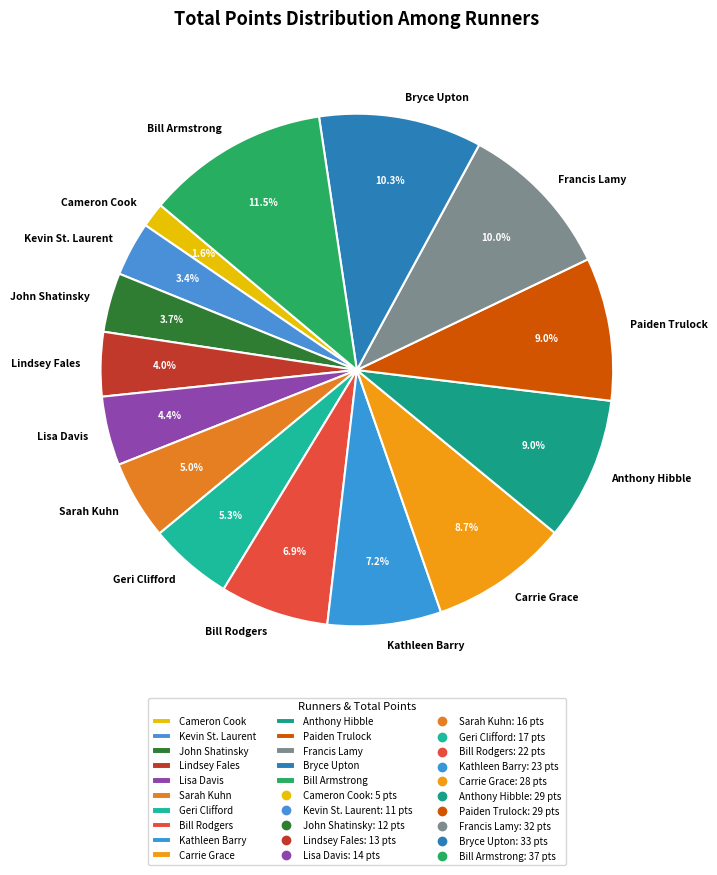

Approximately how many times larger is the value at Carrie Grace compared to Francis Lamy?

0.9